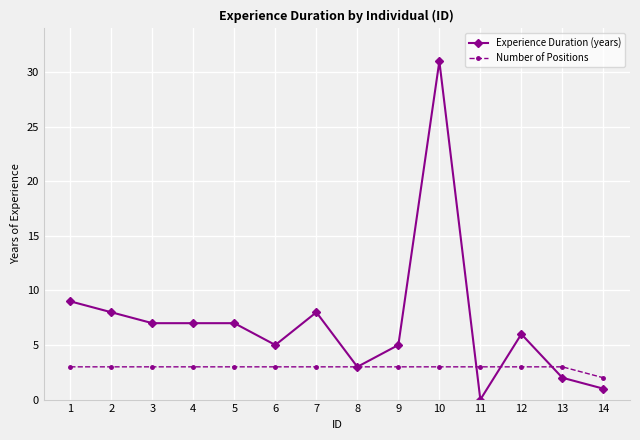

What value does the Number of Positions series have at 6?

3